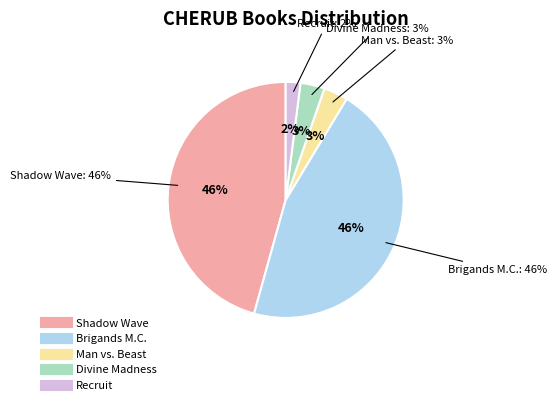

Do Recruit and Brigands M.C. together represent more than half of the pie?

No